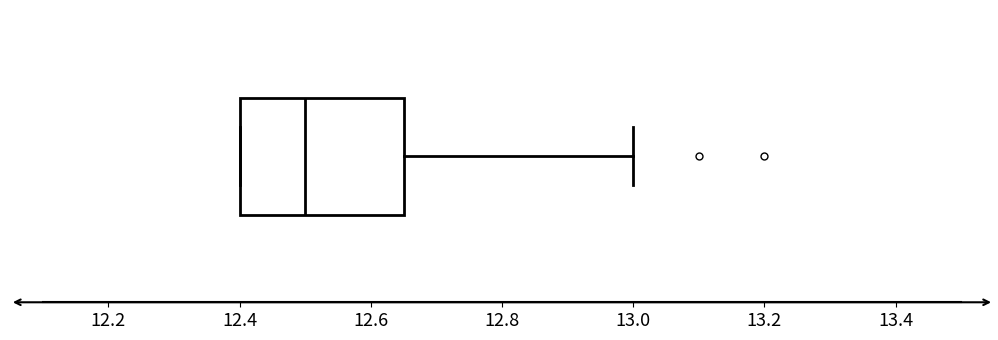

Read this box plot against the x-axis: the position of the median line, the range covered by the box, and the ends of both whiskers. The values are not printed on the chart, so give them approximately, as read against the axis.

median 12.50, box 12.40 to 12.66, whiskers 12.40 to 13.00